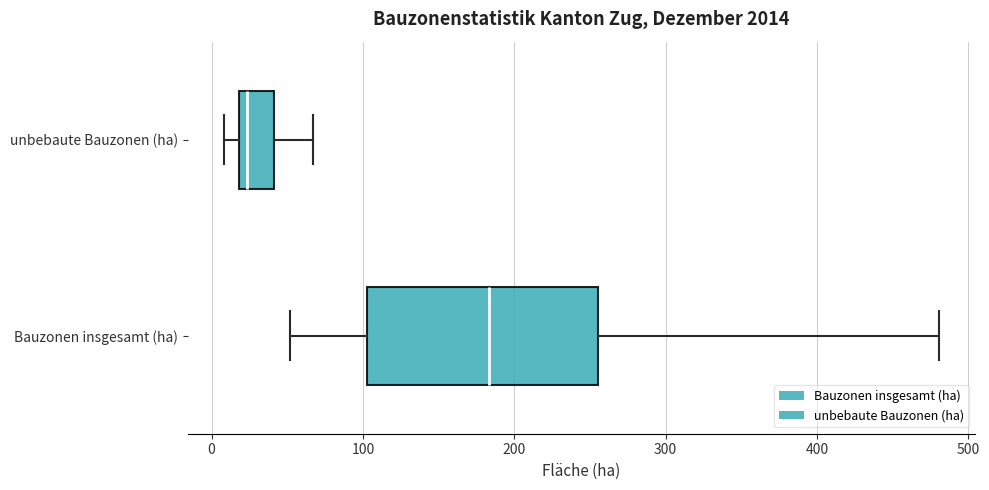

Which box is the widest, from its left edge to its right edge?

Bauzonen insgesamt (ha)